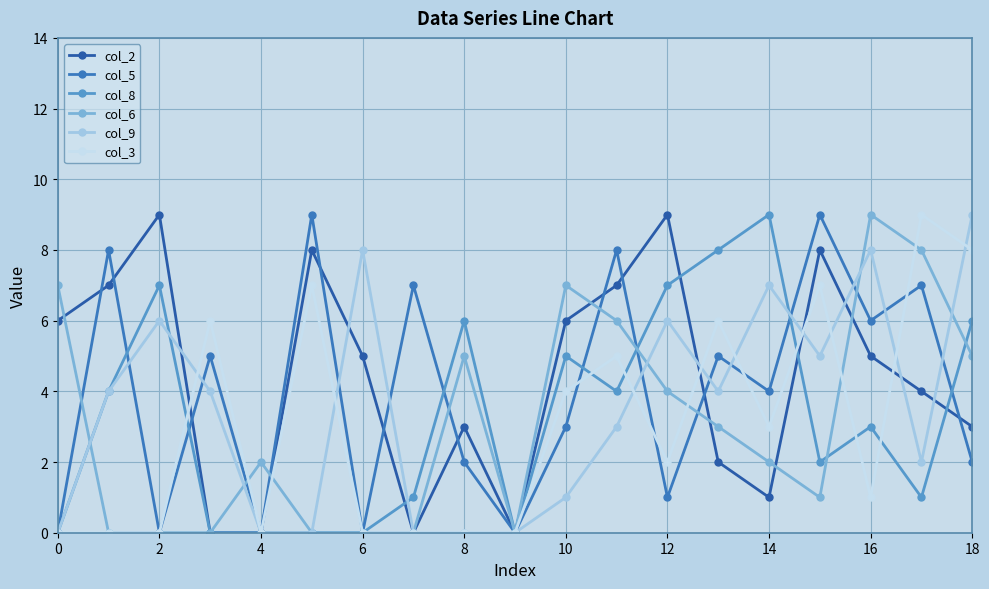

Count the number of categories in the chart.

19